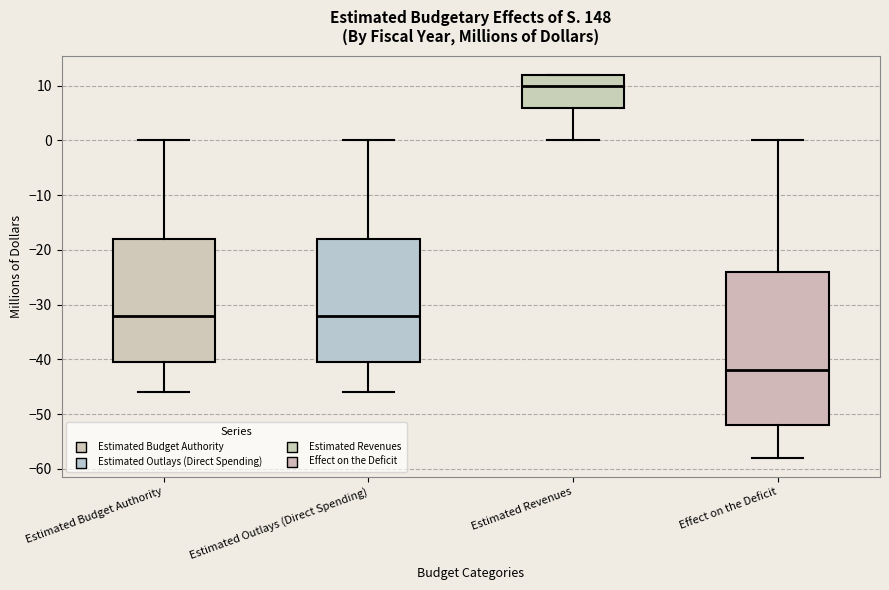

Reading left to right, transcribe this box plot: for each box, give where its median line is, the range the box spans, and where its two whiskers end, as read against the y-axis. The values are not printed on the chart, so give them approximately, as read against the axis.

Estimated Budget Authority: median -32, box -40 to -18, whiskers -46 to 0
Estimated Outlays (Direct Spending): median -32, box -40 to -18, whiskers -46 to 0
Estimated Revenues: median 10, box 6 to 12, whiskers 0 to 12
Effect on the Deficit: median -42, box -52 to -24, whiskers -58 to 0